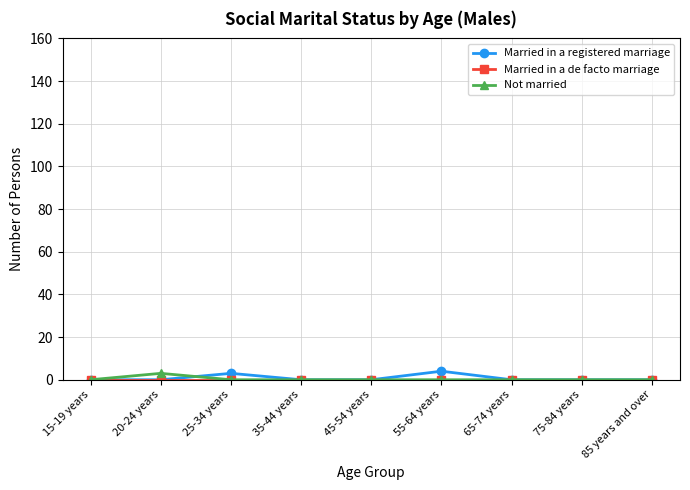

Which series has the largest range (max minus min)?

Married in a registered marriage